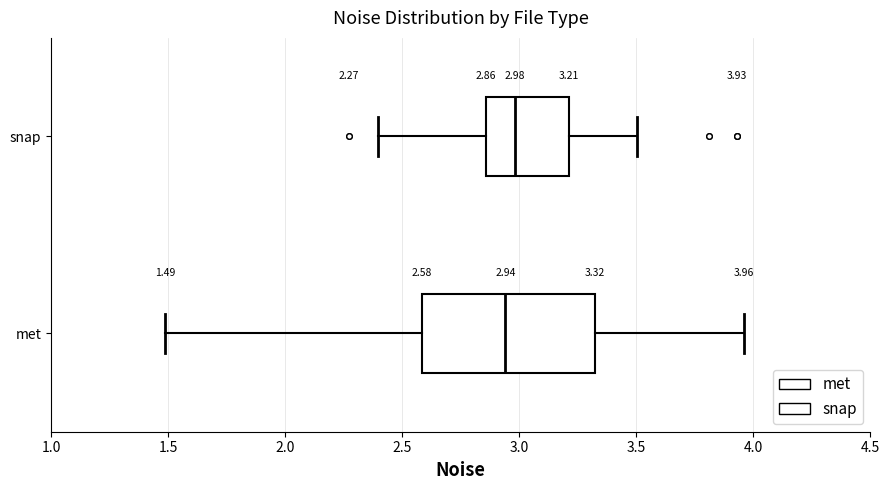

Comparing the boxes themselves (not the whiskers), which one is the widest?

met